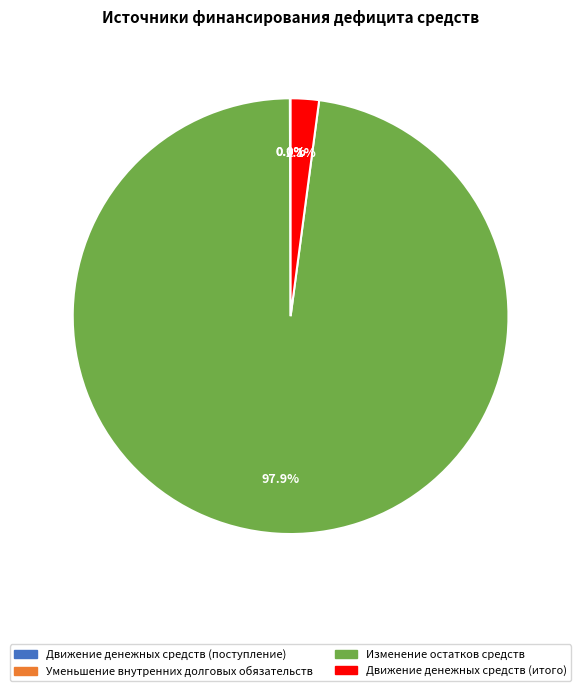

Which category accounts for the majority?

Изменение остатков средств